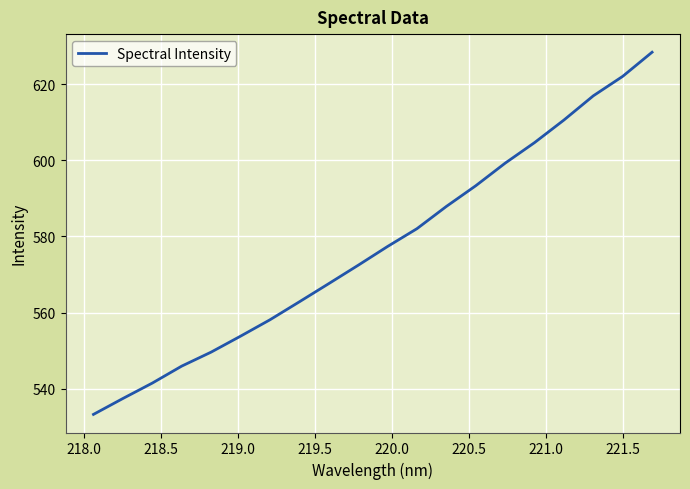

What is the difference between the maximum and minimum values?

95.1